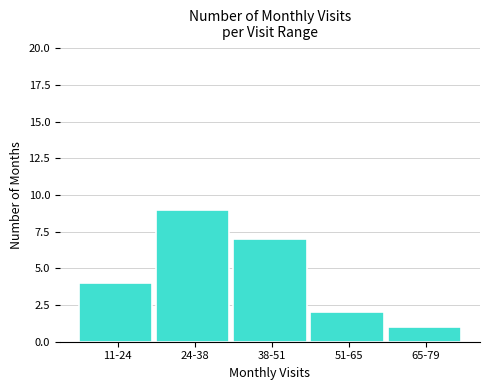

Reading right to left, what are all the values shown in this chart?

65-79=1	51-65=2	38-51=7	24-38=9	11-24=4